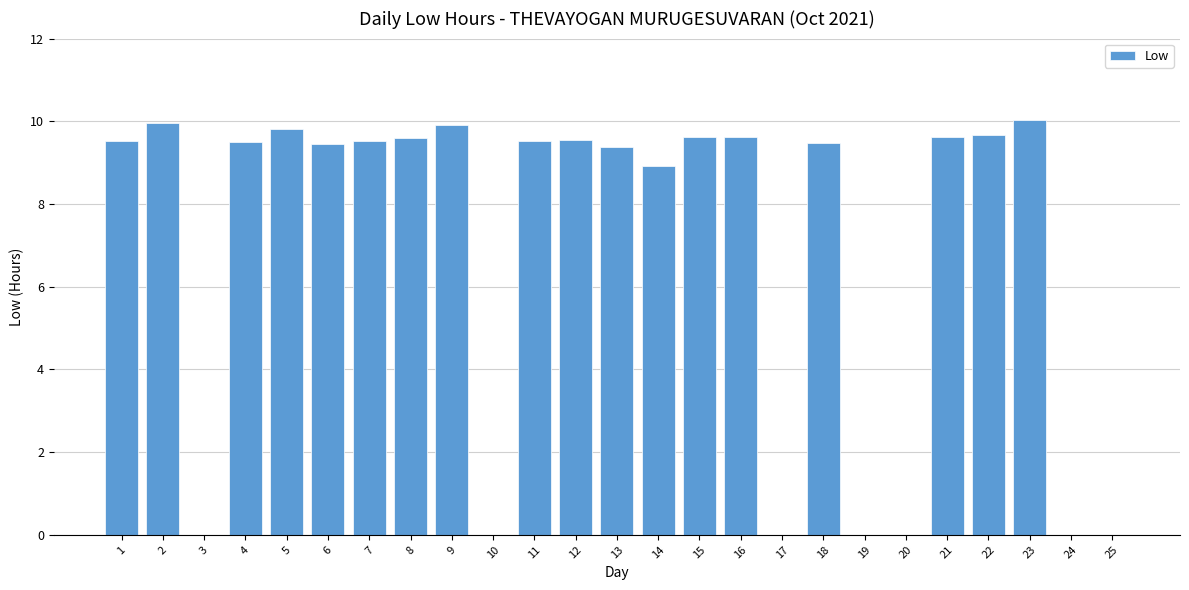

What is the change in value from 7 to 14?

-0.6